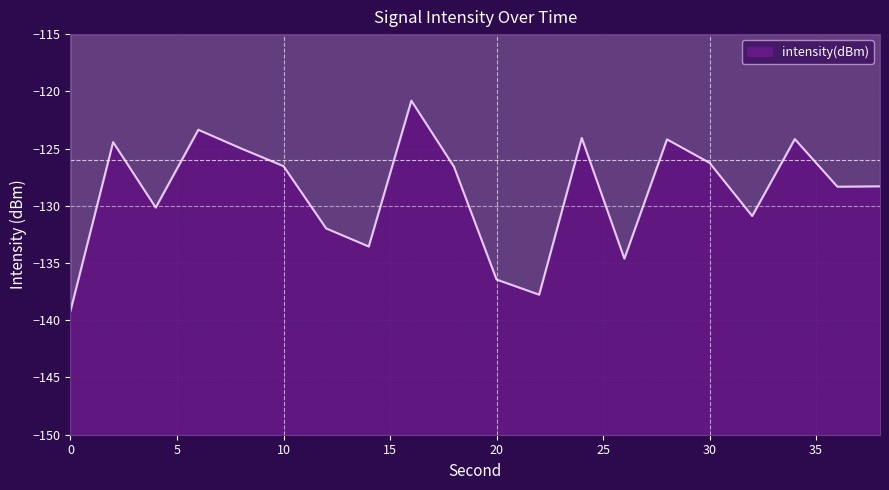

Which has a higher value, 24 or 18?

24